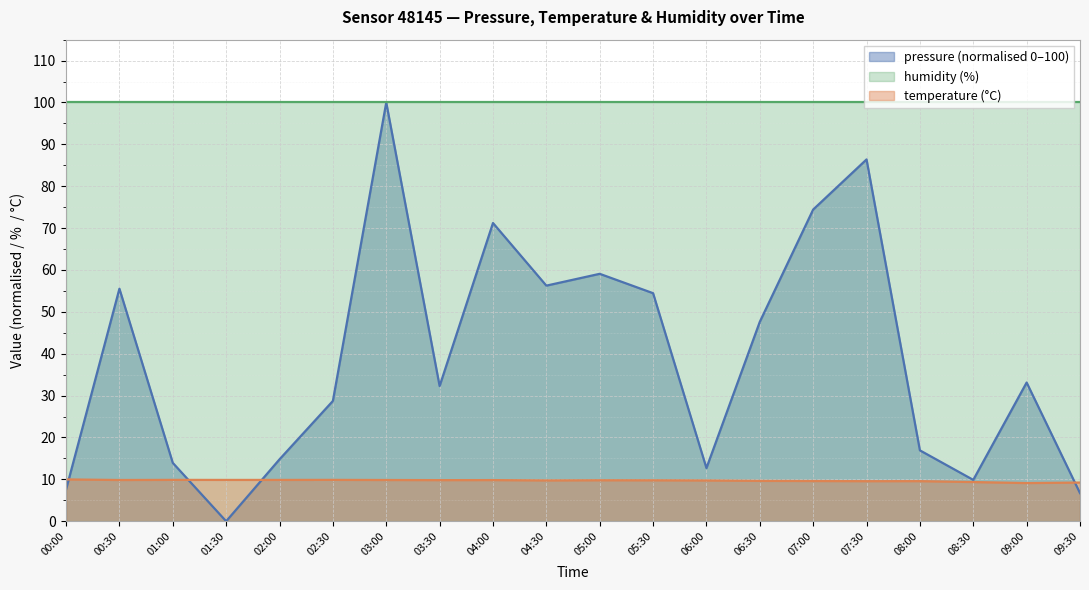

At how many categories does at least one series exceed 31?

20